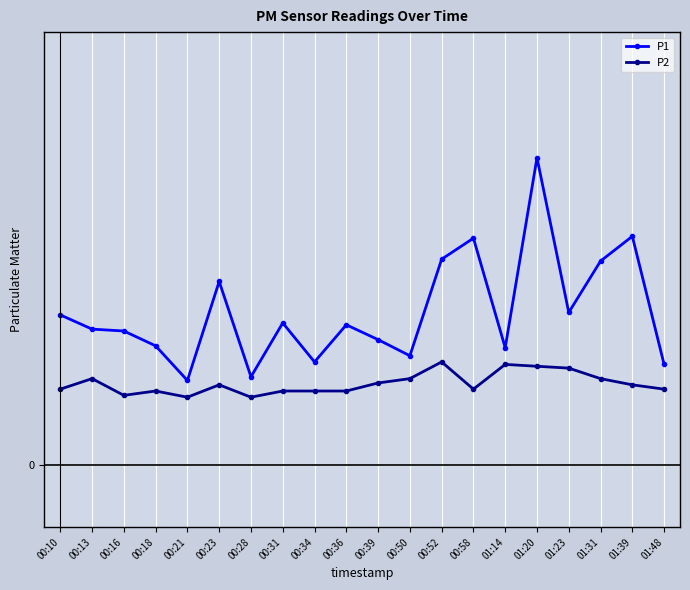

At which category does P2 reach its first local peak?

00:13